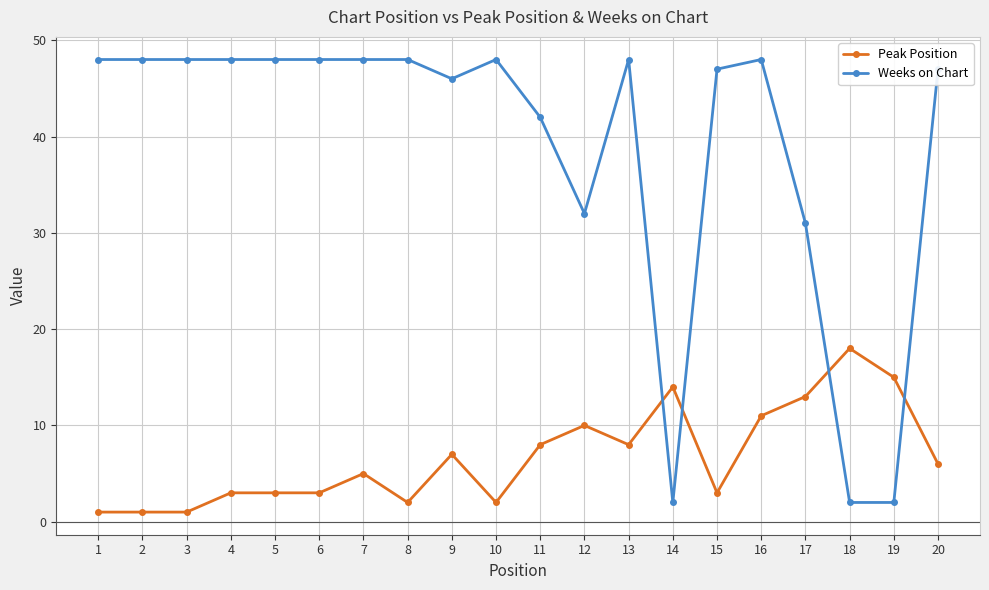

What is the sum of all Weeks on Chart values?

779